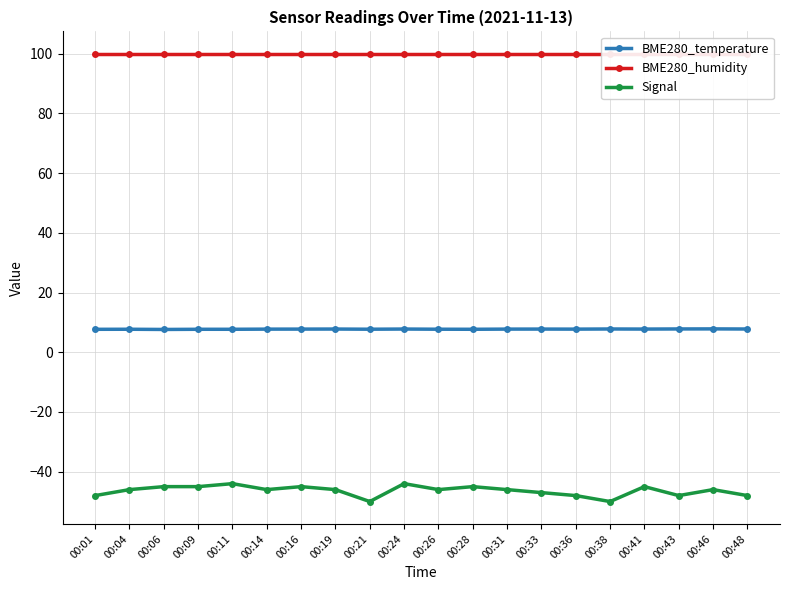

What is the lowest value of the BME280_humidity series?

100.0